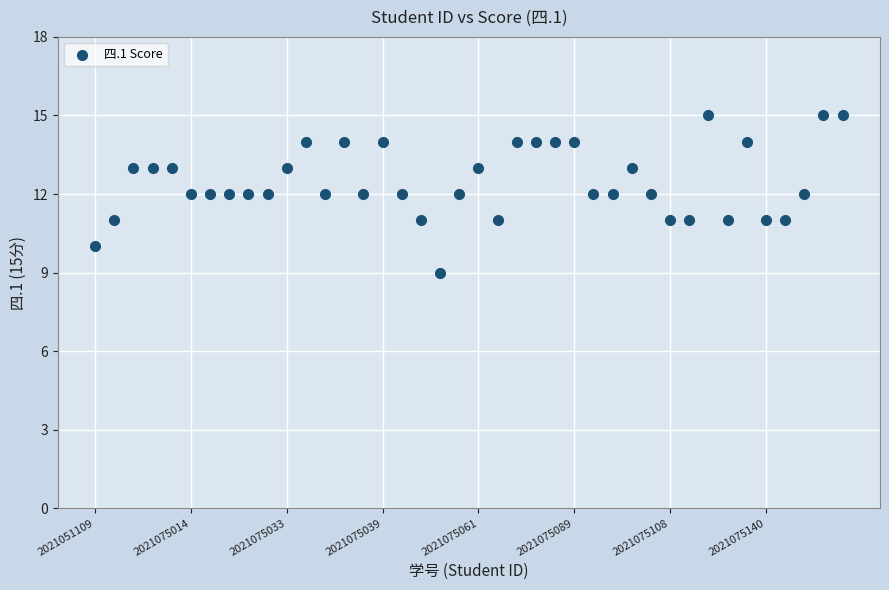

What is the range of Y values (max minus min)?

6